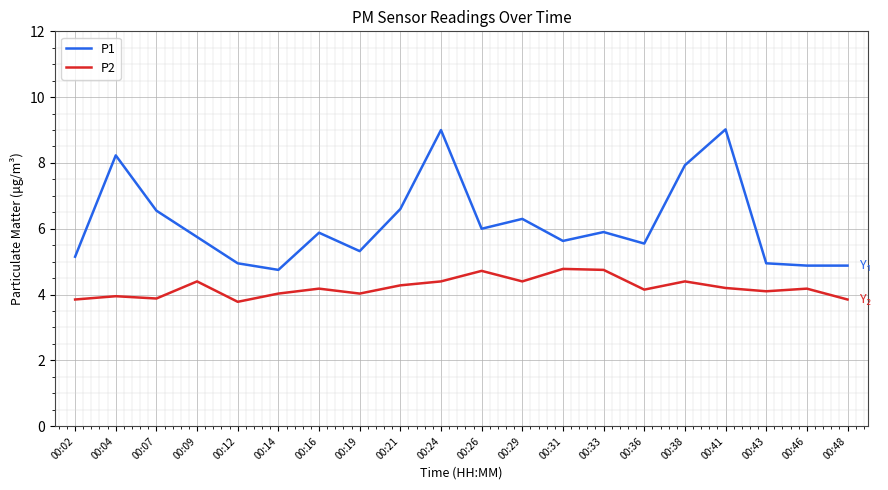

At 00:02, list the series in order from largest to smallest.

P1, P2